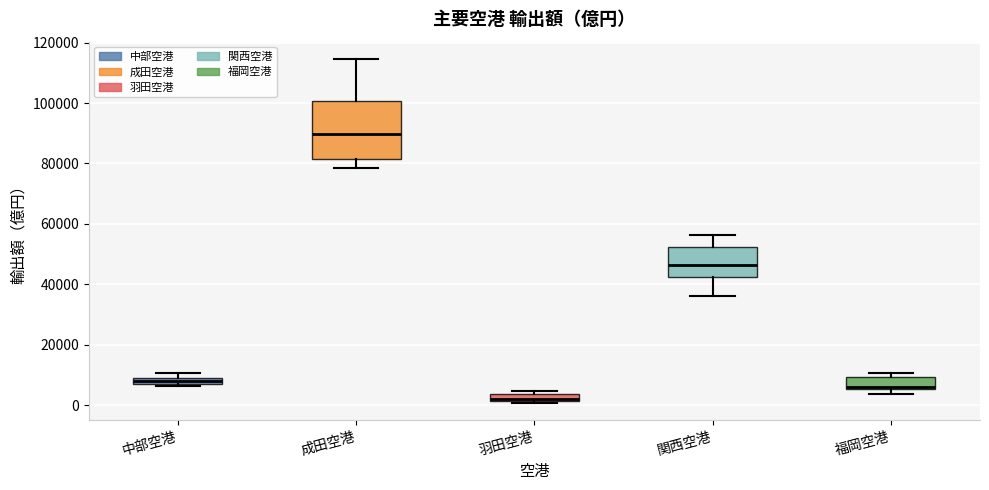

Comparing the boxes themselves (not the whiskers), which one is the tallest?

成田空港